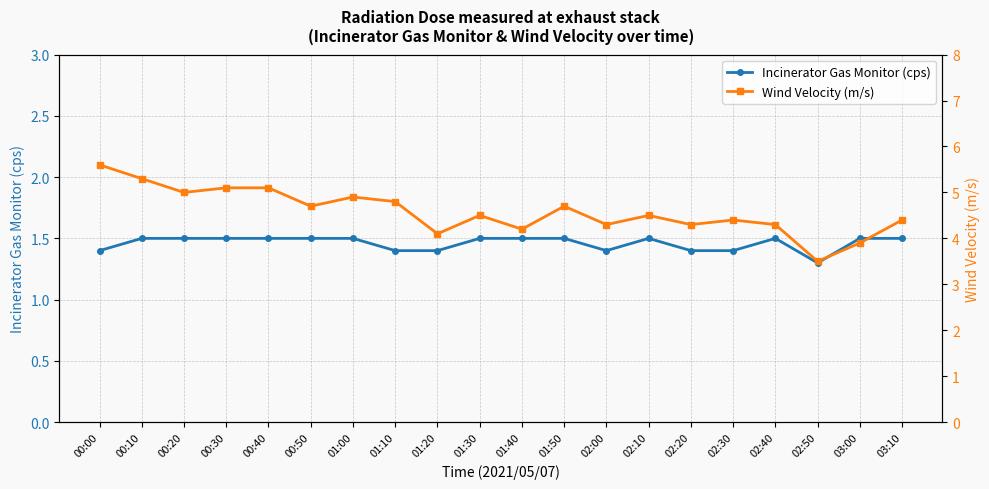

True or false: Incinerator Gas Monitor (cps) has a value of 2.5 at 00:40.

False